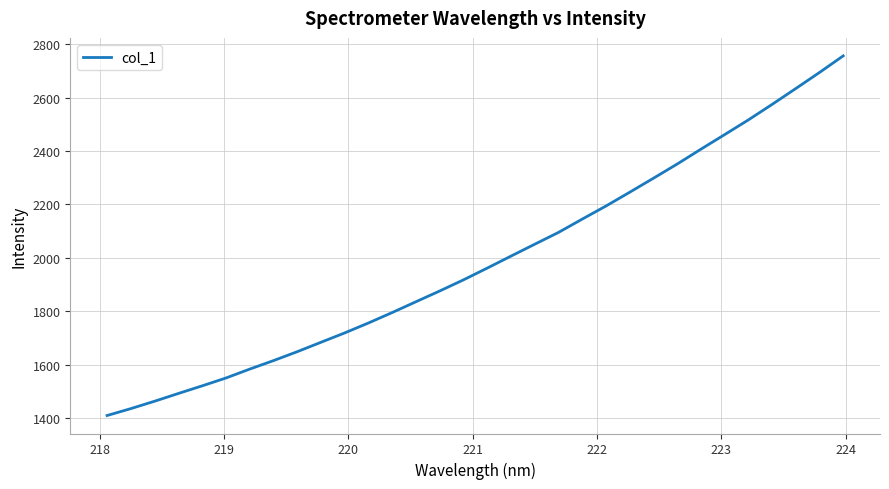

What is the greatest value displayed?

2756.7